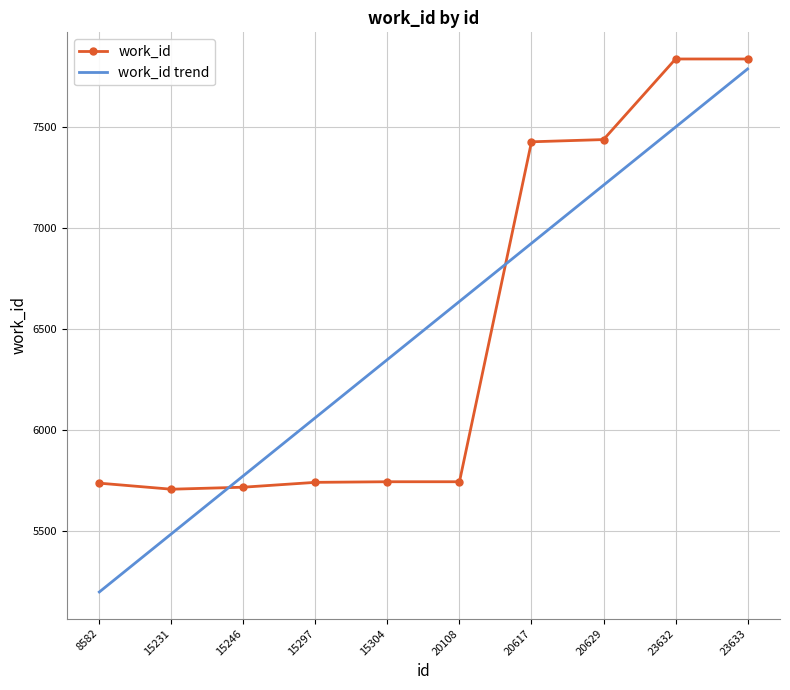

Between 20629 and 23633, which series saw the biggest shift?

work_id trend